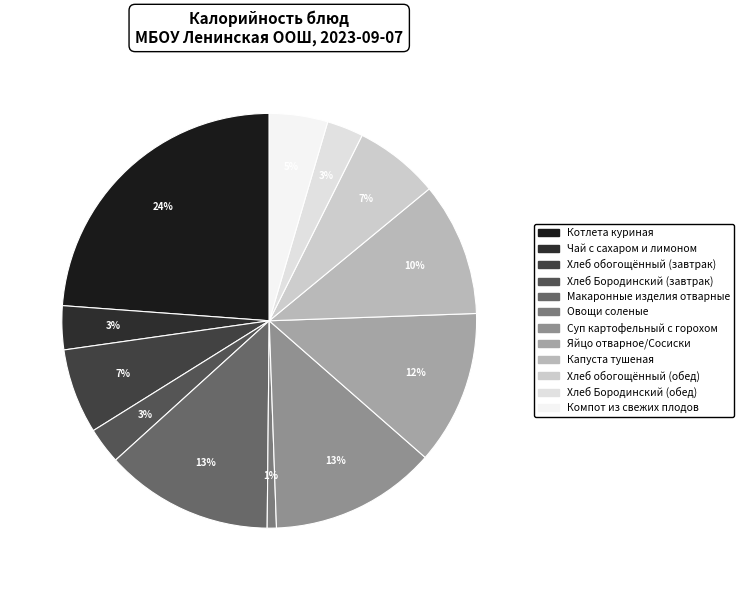

Count the number of slices in the pie.

12